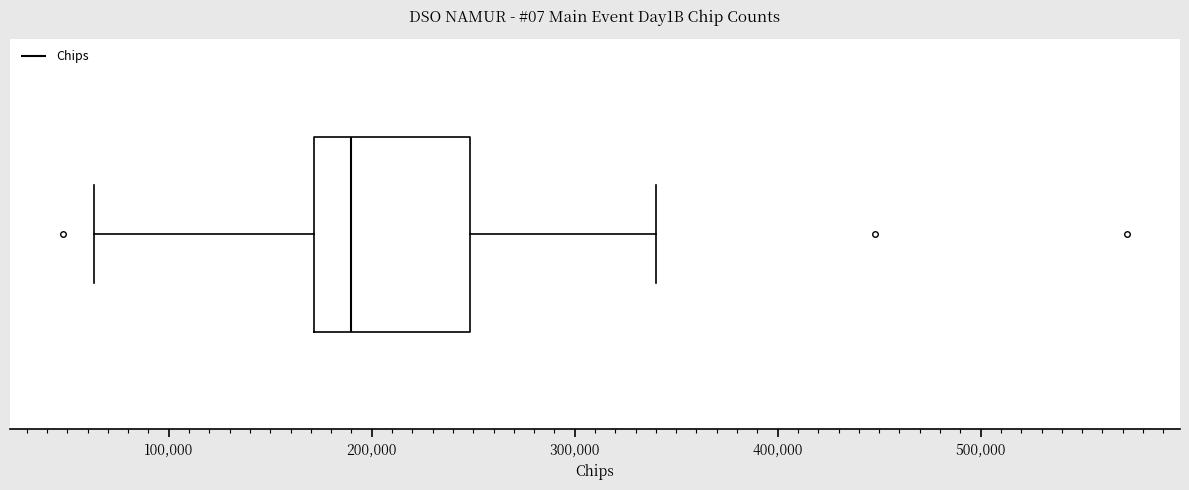

Transcribe this box plot: give where the median line is, the range the box spans, and where the two whiskers end, as read against the x-axis. The values are not printed on the chart, so give them approximately, as read against the axis.

median 190000, box 170000 to 250000, whiskers 60000 to 340000